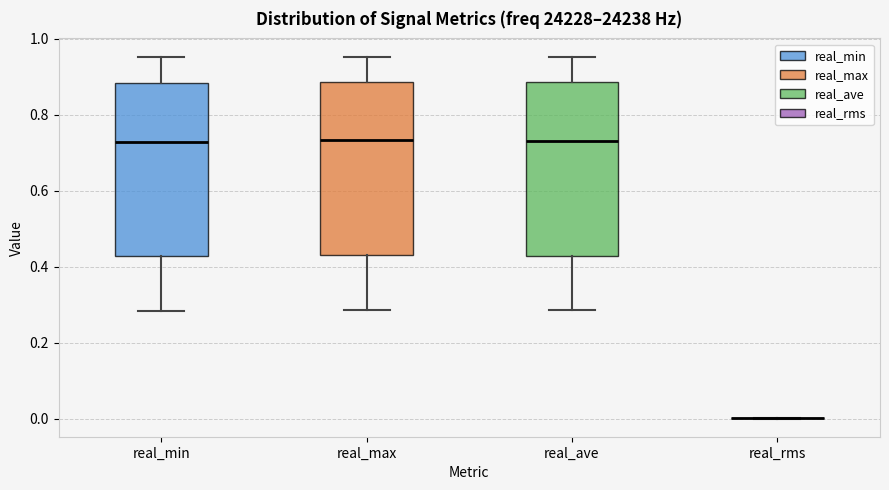

Reading left to right, read every box against the y-axis: the position of its median line, the range the box covers, and the ends of its whiskers. The values are not printed on the chart, so give them approximately, as read against the axis.

real_min: median 0.72, box 0.42 to 0.88, whiskers 0.28 to 0.96
real_max: median 0.74, box 0.44 to 0.88, whiskers 0.28 to 0.96
real_ave: median 0.74, box 0.42 to 0.88, whiskers 0.28 to 0.96
real_rms: box collapsed to a line at 0.00, whiskers 0.00 to 0.00